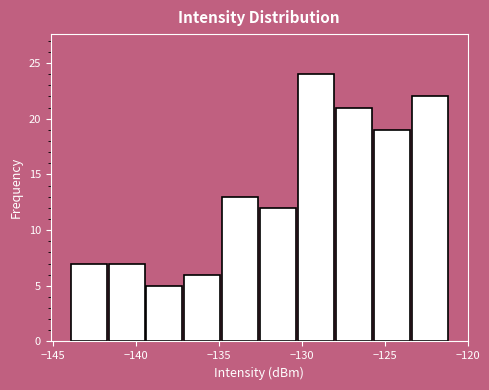

Reading left to right, transcribe this chart: for each bar, give the range it covers on the x-axis and its height. Neither the bar edges nor the heights are printed on the chart, so give them approximately, as read against the axes.

-144.0 to -141.5: 7
-141.5 to -139.5: 7
-139.5 to -137.0: 5
-137.0 to -135.0: 6
-135.0 to -132.5: 13
-132.5 to -130.5: 12
-130.5 to -128.0: 24
-128.0 to -125.5: 21
-125.5 to -123.5: 19
-123.5 to -121.0: 22